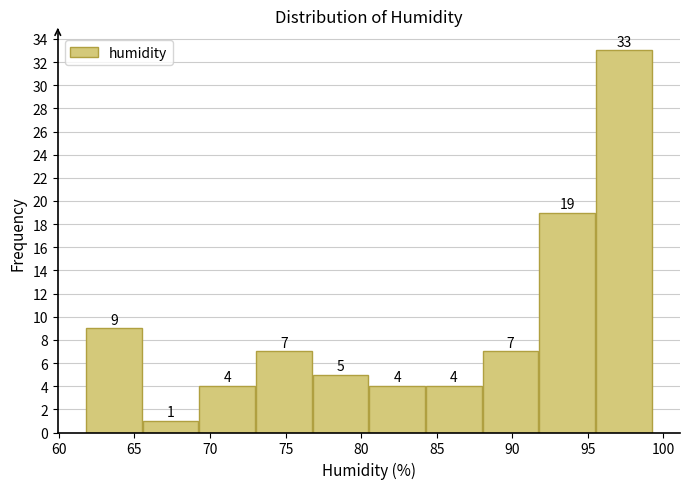

How tall is the bar that spans 80.55 to 84.30 on the x-axis? The bar edges are not printed on the chart, so give them approximately, as read against the axis.

4